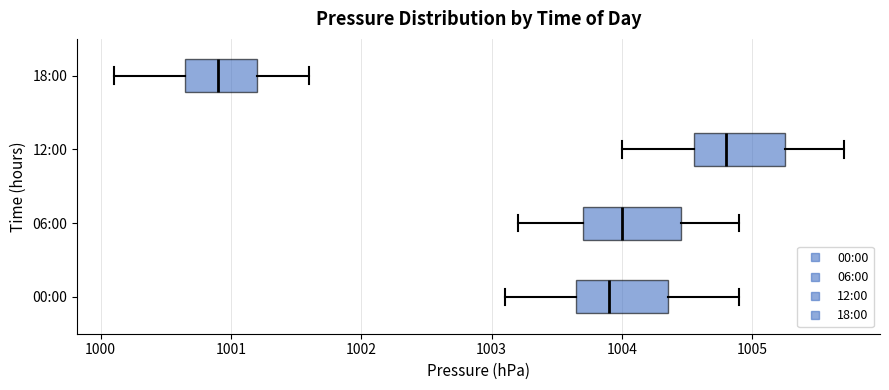

Where is the left edge of the box for 12:00 on the x-axis? The values are not printed on the chart, so give them approximately, as read against the axis.

1004.6